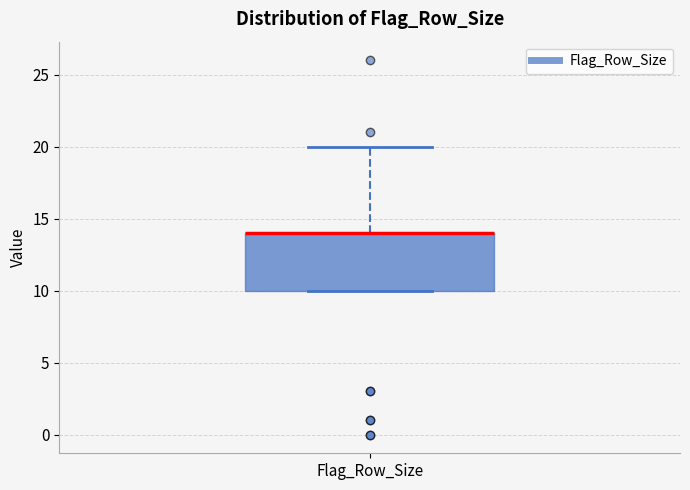

Where does the upper whisker of the box for Flag_Row_Size end on the y-axis? The values are not printed on the chart, so give them approximately, as read against the axis.

20